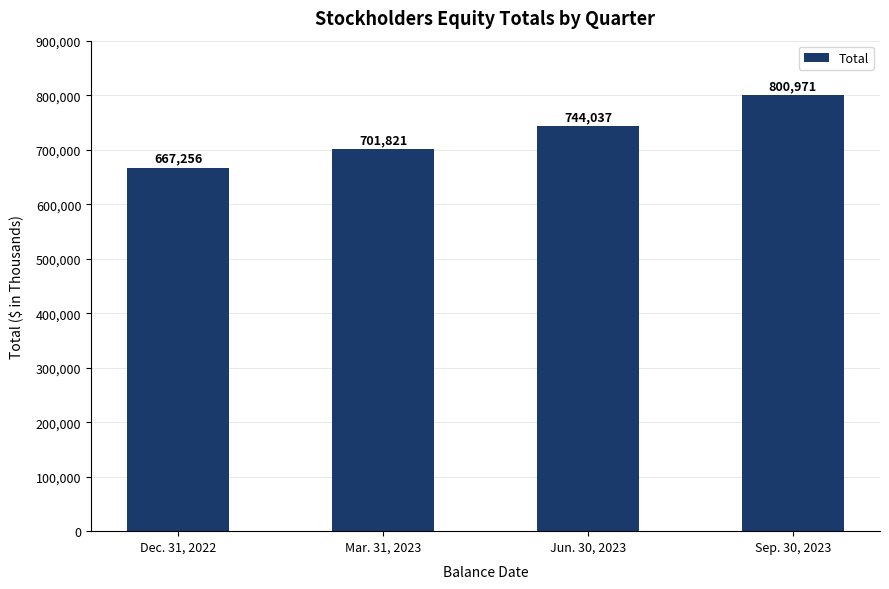

Which category has the lowest value across all series?

Dec. 31, 2022